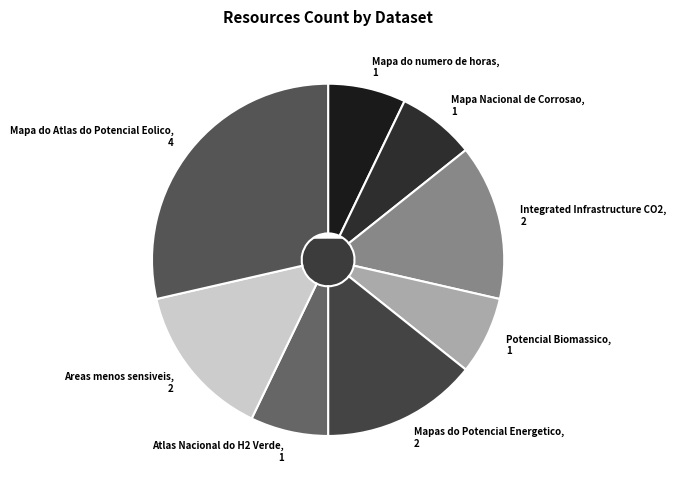

Rank the categories by value from lowest to highest.

Mapa do numero de horas, Mapa Nacional de Corrosao, Potencial Biomassico, Atlas Nacional do H2 Verde, Integrated Infrastructure CO2, Mapas do Potencial Energetico, Areas menos sensiveis, Mapa do Atlas do Potencial Eolico